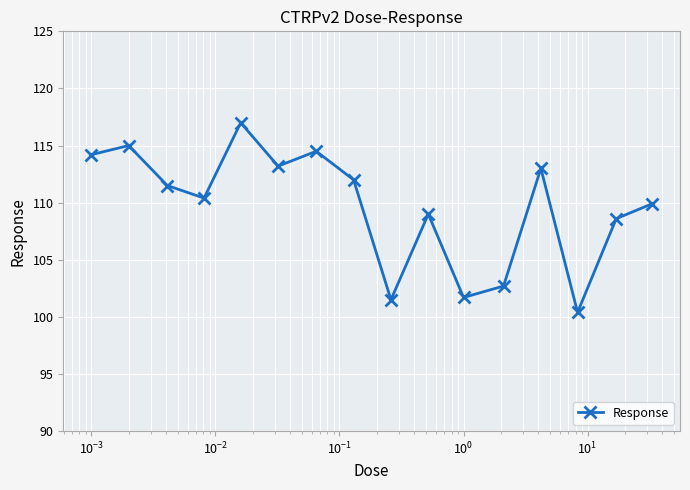

How many points are higher than both their immediate neighbors (excluding endpoints)?

5